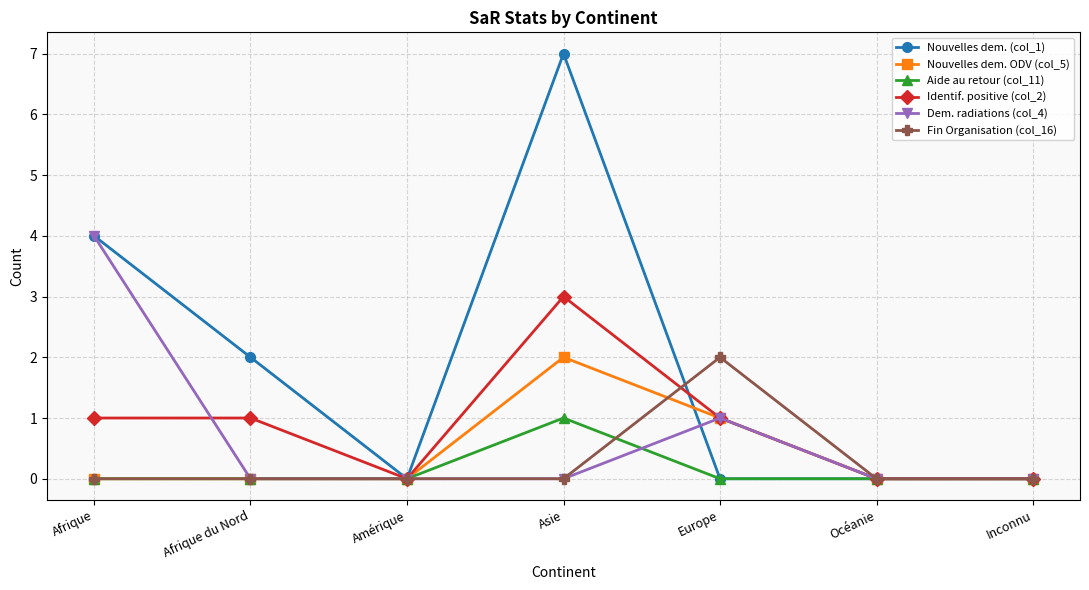

The value of Fin Organisation (col_16) at Asie is 0. True or false?

True